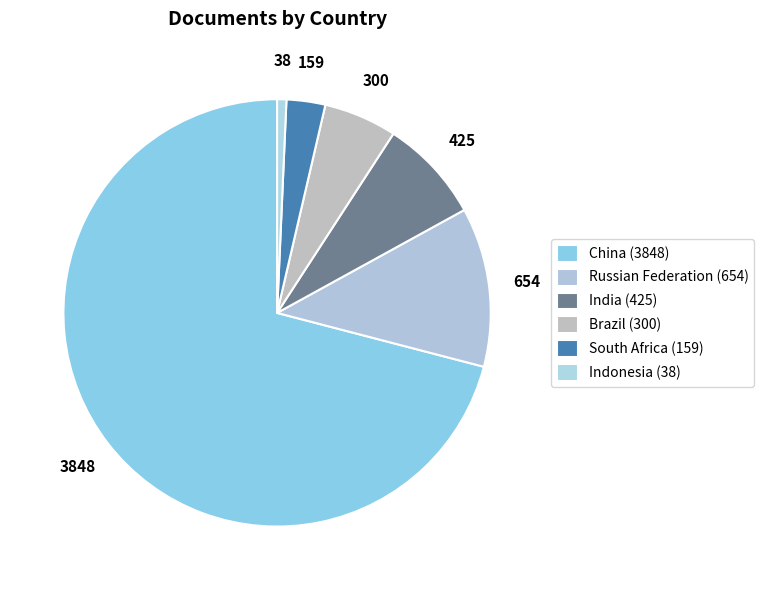

What is the smallest slice in the pie chart?

Indonesia